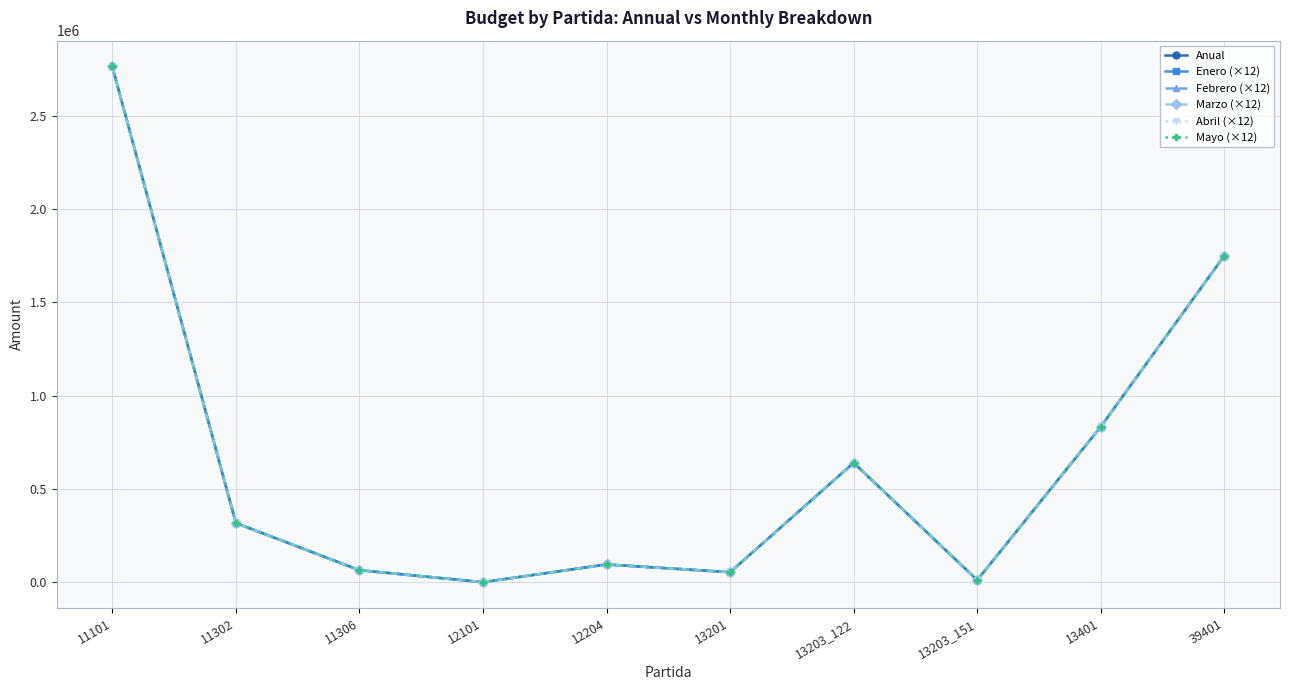

What is the spread (max minus min) of values at 13201?

0.2